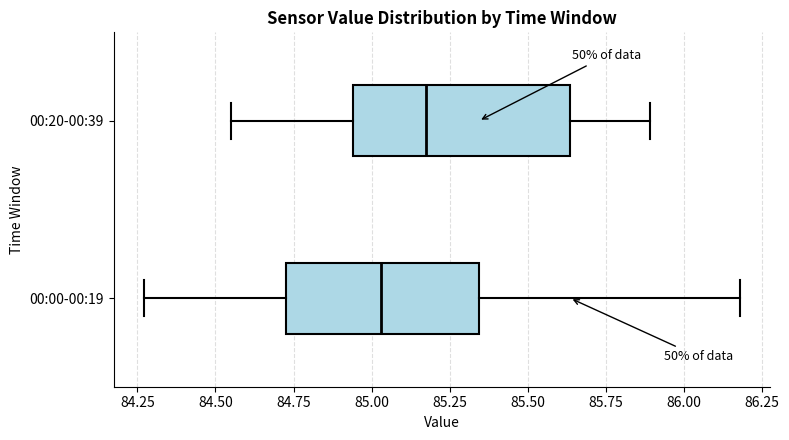

Comparing the boxes themselves (not the whiskers), which one is the widest?

00:20-00:39